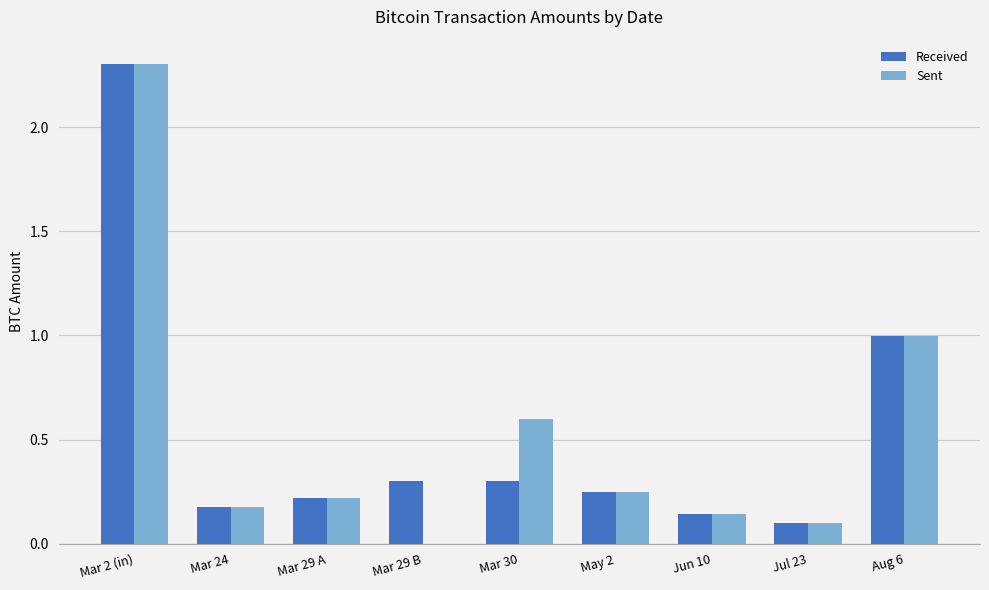

What is the sum of the Received values at Mar 29 A and Mar 24?

0.4